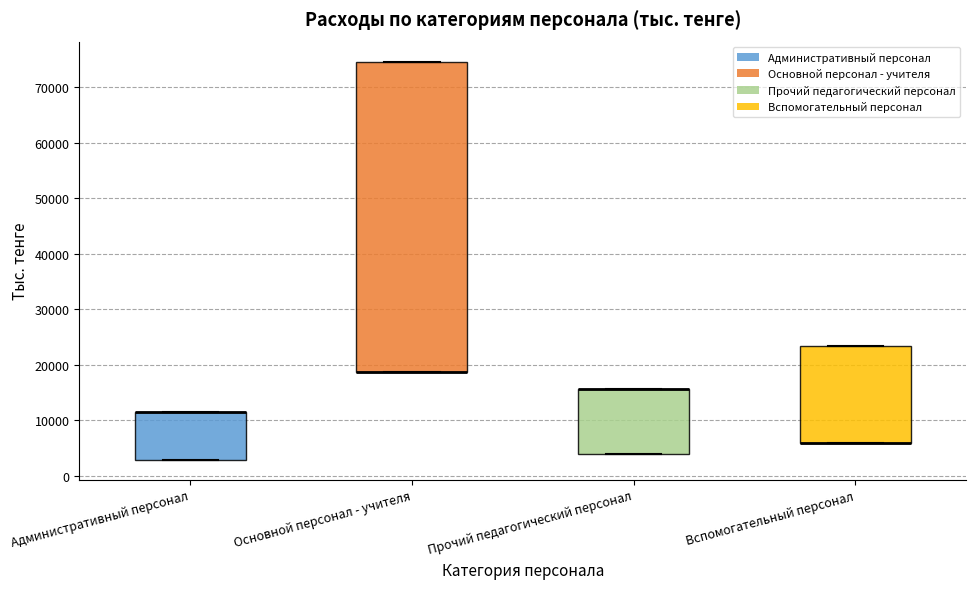

Where is the lower edge of the box for Административный персонал on the y-axis? The values are not printed on the chart, so give them approximately, as read against the axis.

3000